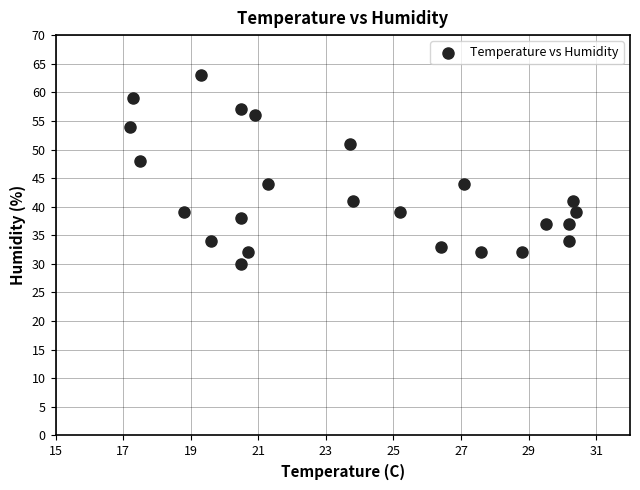

What is the range of Y values (max minus min)?

33